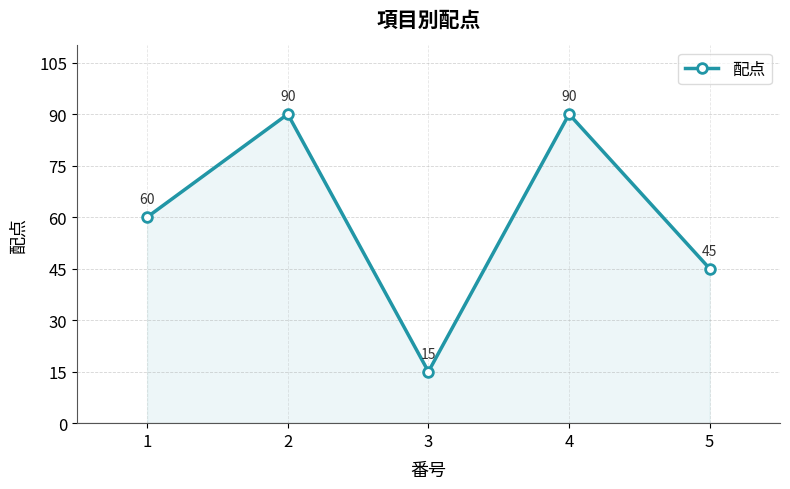

Where is the first local maximum?

2